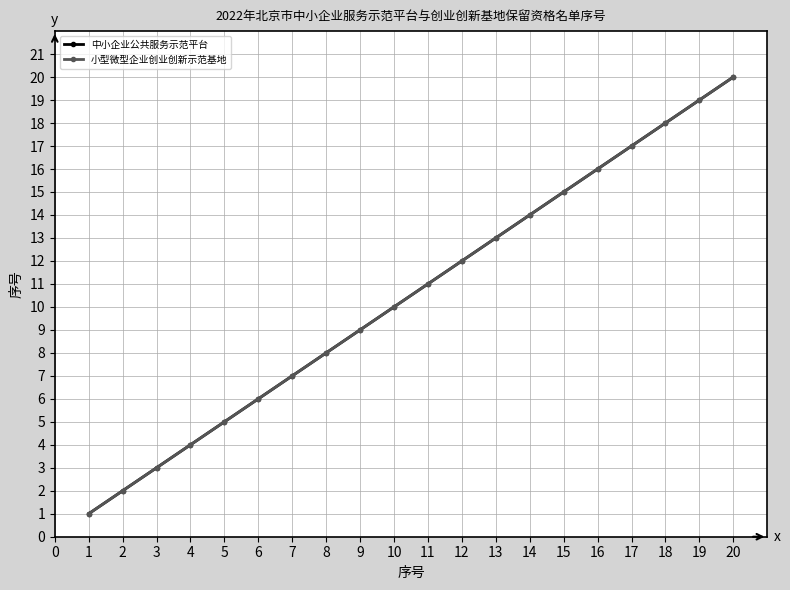

True or false: 中小企业公共服务示范平台 and 小型微型企业创业创新示范基地 intersect in this chart.

False